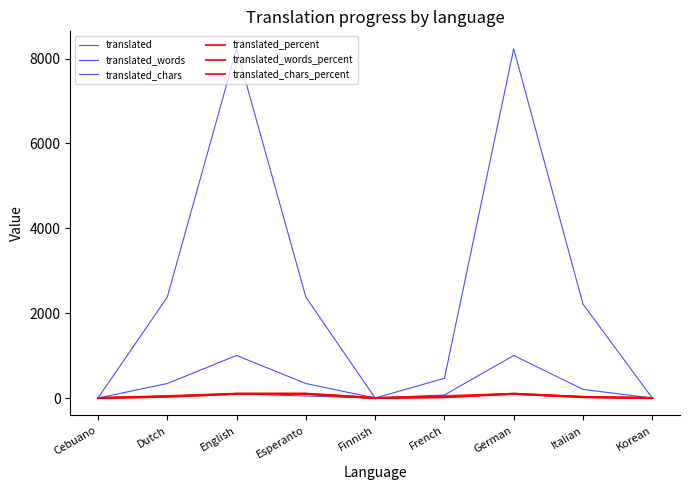

What is the label of the 3rd point from the left?

English